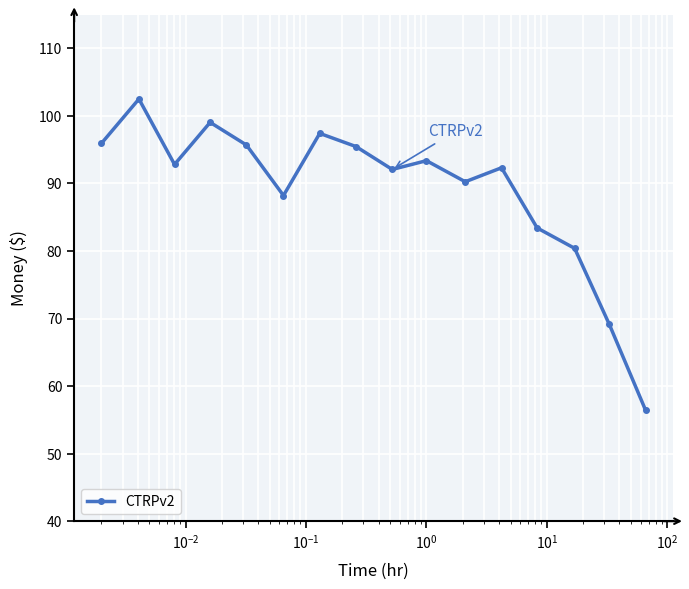

What is the value of the 12th point from the left?

92.3